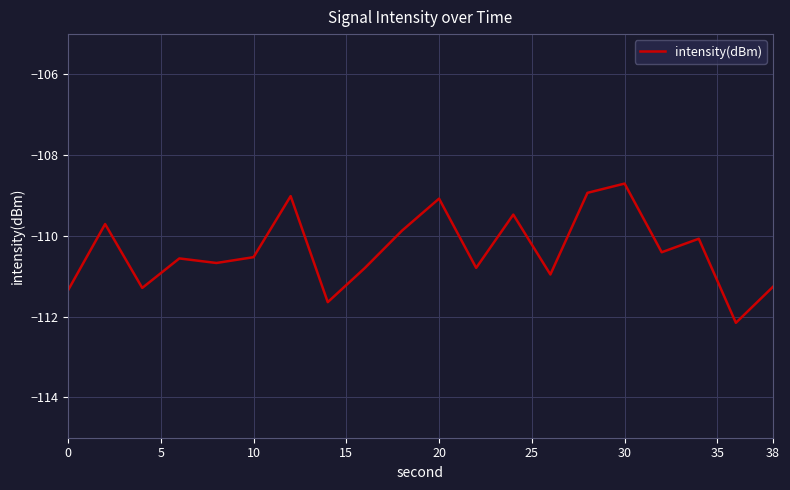

What is the difference between the second highest and second lowest values?

2.7